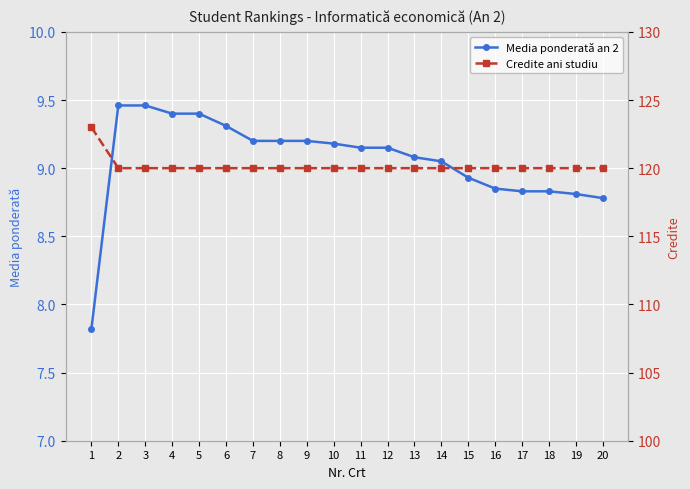

Between 7 and 4, which is larger?

4